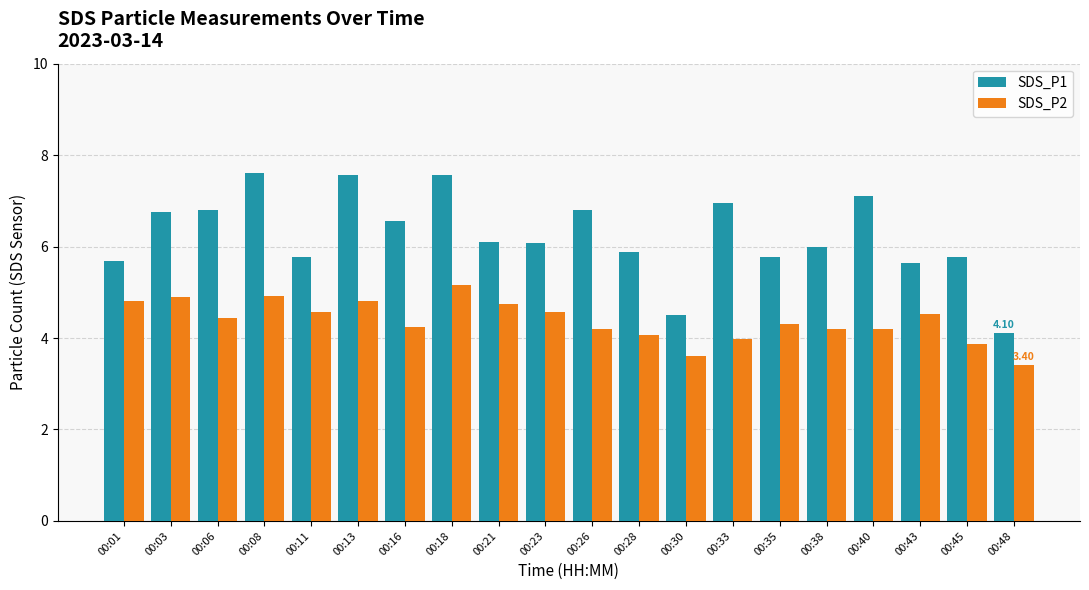

The value of SDS_P1 at 00:33 is 10.6. True or false?

False